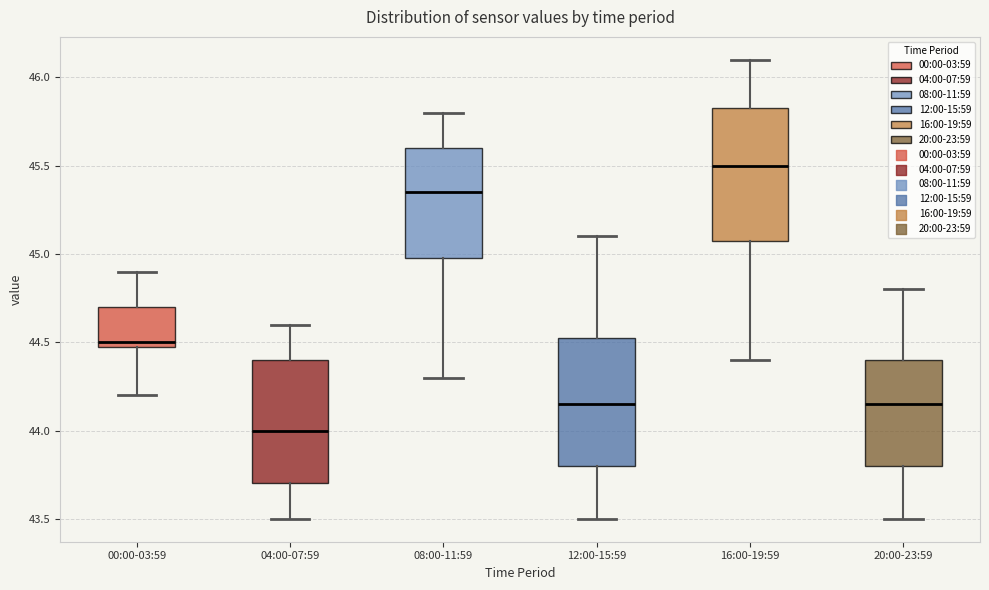

Which box has the highest median line?

16:00-19:59